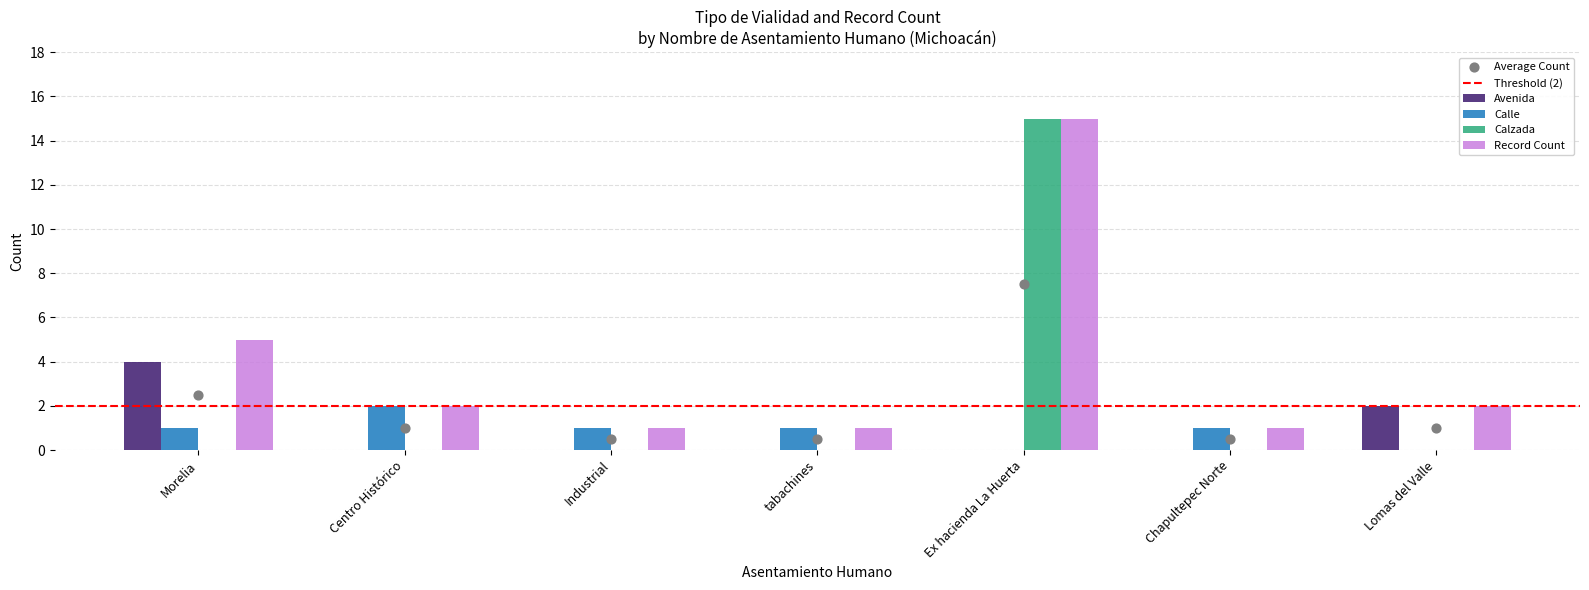

The Record Count series shows 1 at Chapultepec Norte. True or false?

True